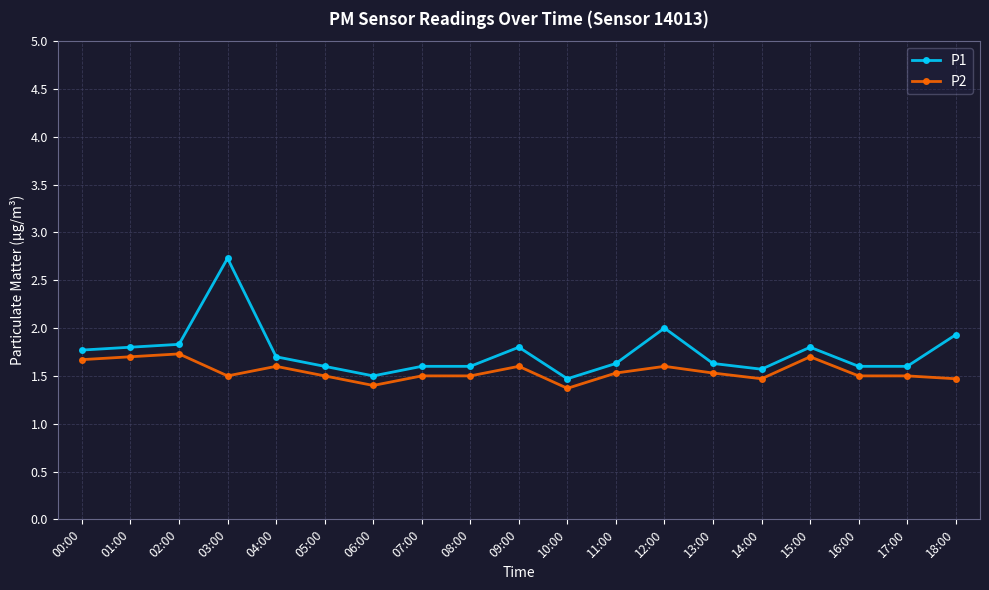

How many lines are shown in the chart?

2